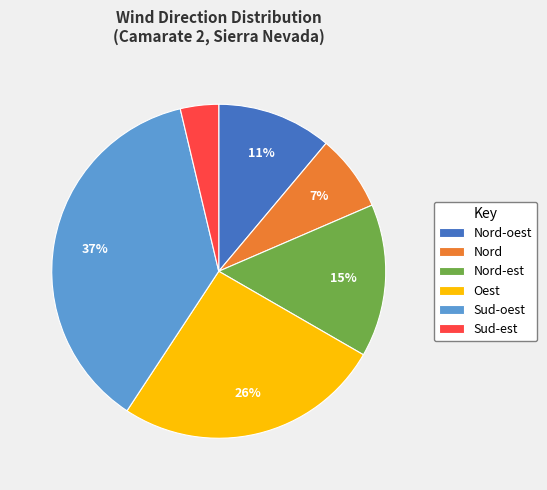

Is there a majority slice in this chart?

No